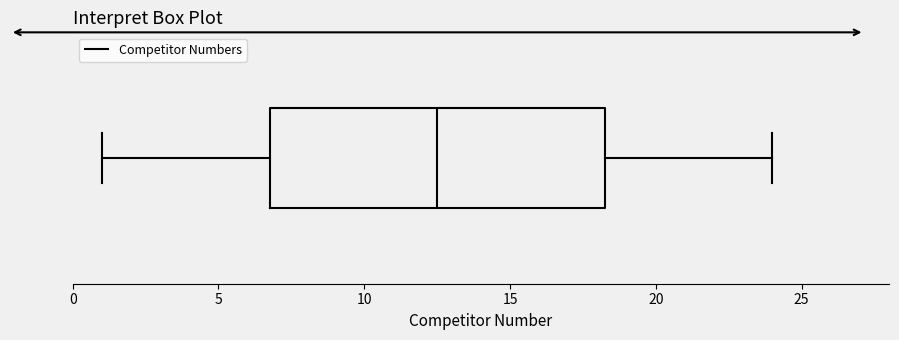

Read this box plot against the x-axis: the position of the median line, the range covered by the box, and the ends of both whiskers. The values are not printed on the chart, so give them approximately, as read against the axis.

median 12.5, box 7.0 to 18.5, whiskers 1.0 to 24.0